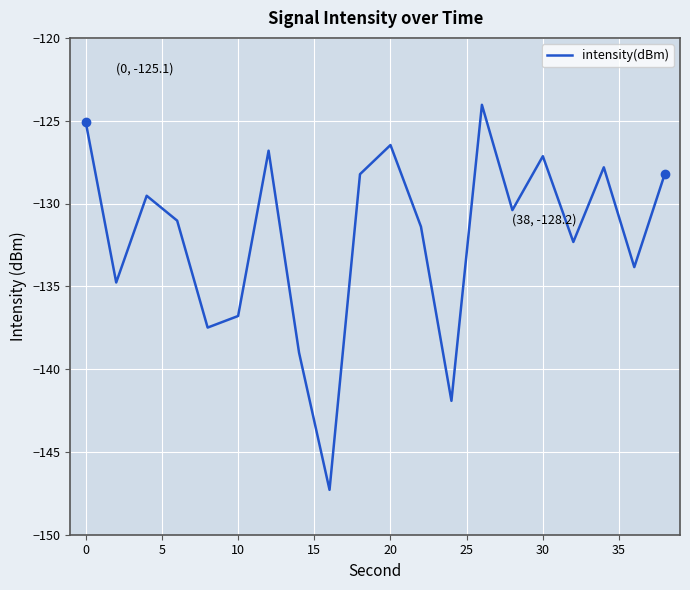

What is the difference between the maximum and minimum values?

23.2